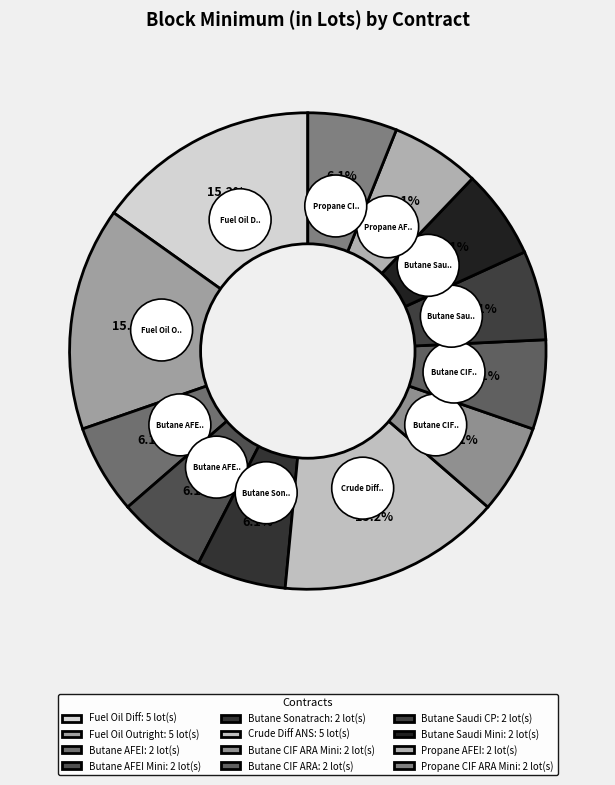

Count the number of slices in the pie.

12